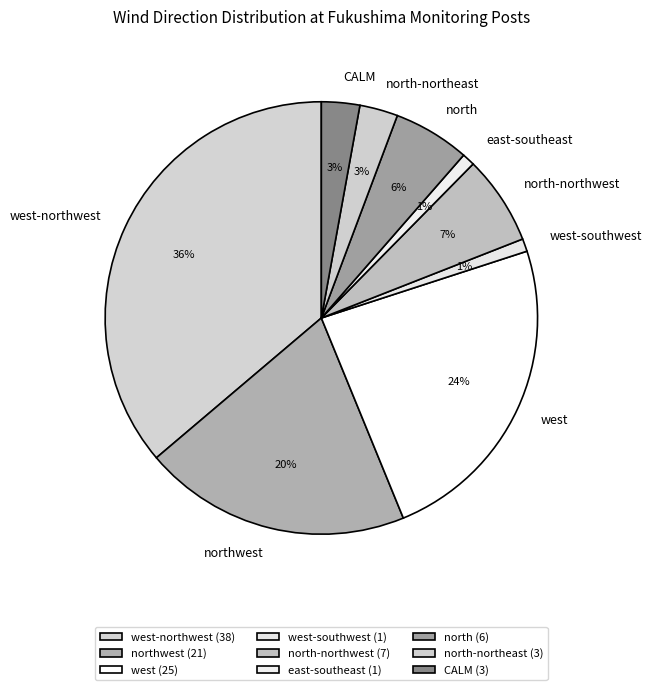

What percentage is the CALM slice, to the nearest percent?

3%